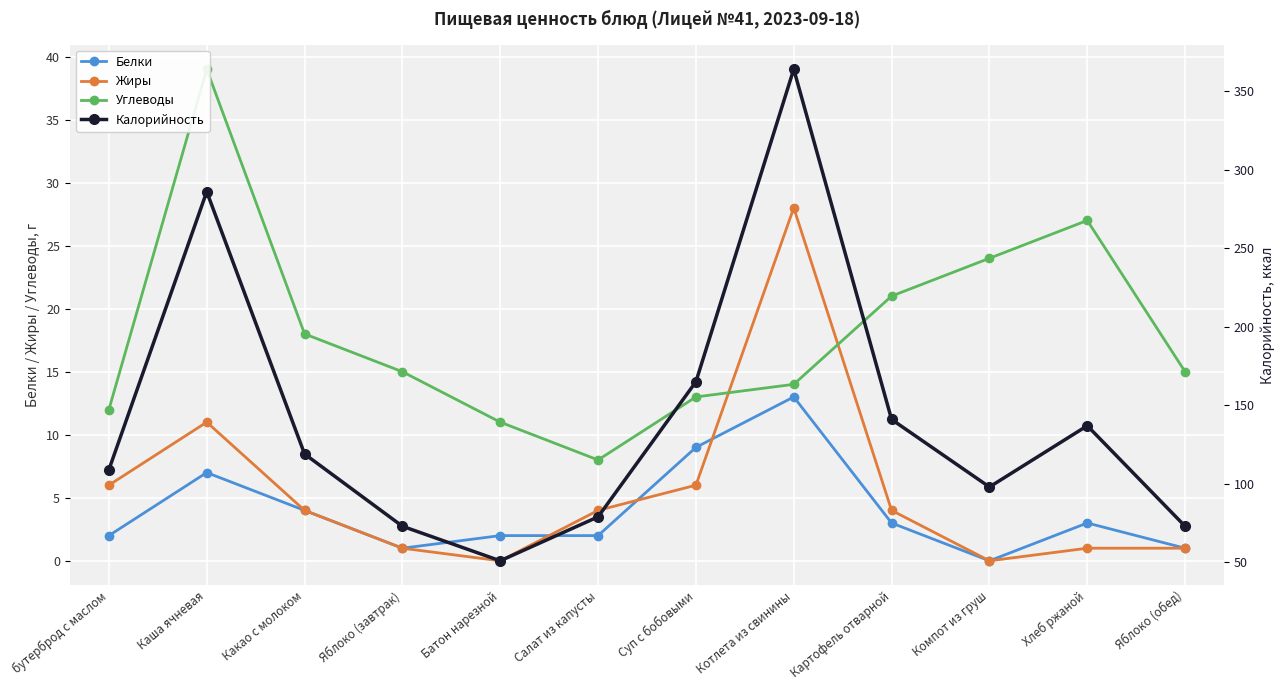

Rank the series by their maximum value, from highest to lowest.

Калорийность, Углеводы, Жиры, Белки